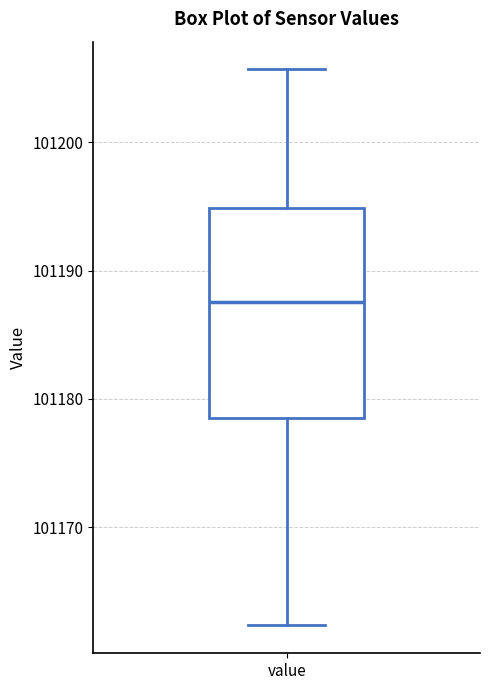

Read this box plot against the y-axis: the position of the median line, the range covered by the box, and the ends of both whiskers. The values are not printed on the chart, so give them approximately, as read against the axis.

median 101188, box 101179 to 101195, whiskers 101162 to 101206